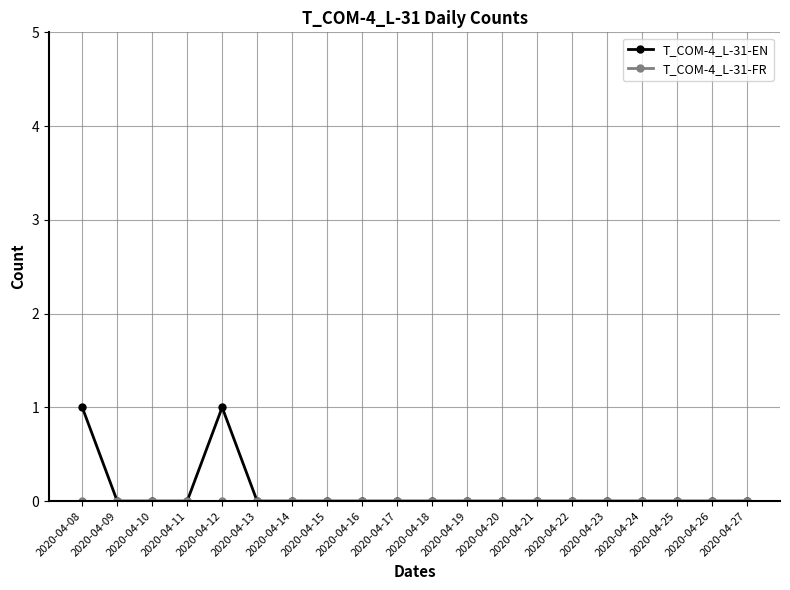

Is it true that T_COM-4_L-31-EN equals 1 at 2020-04-20?

False